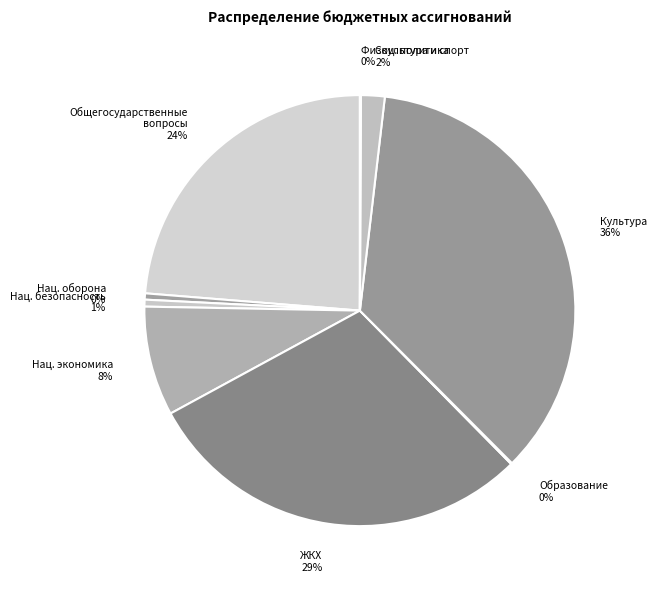

Which has a higher value, Общегосударственные вопросы or Культура?

Культура